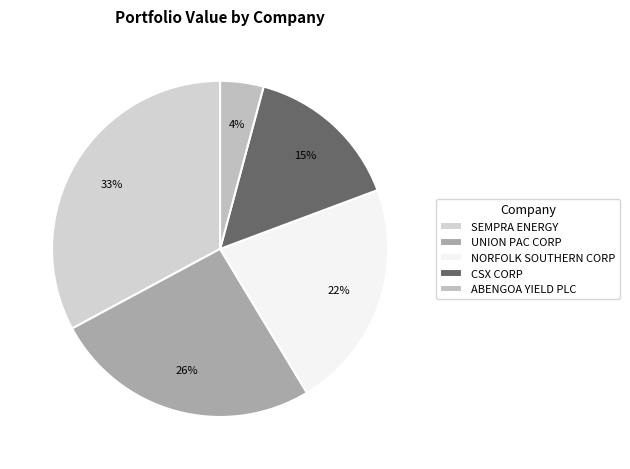

Count the number of slices in the pie.

5